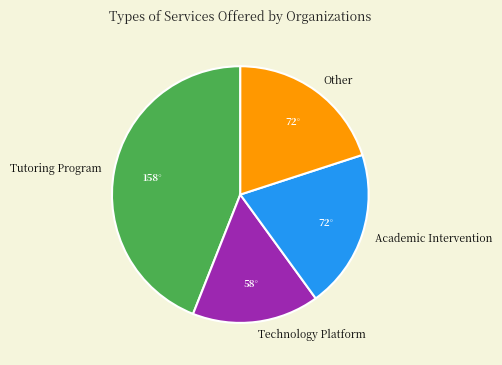

Do Tutoring Program and Technology Platform together represent more than half of the pie?

Yes